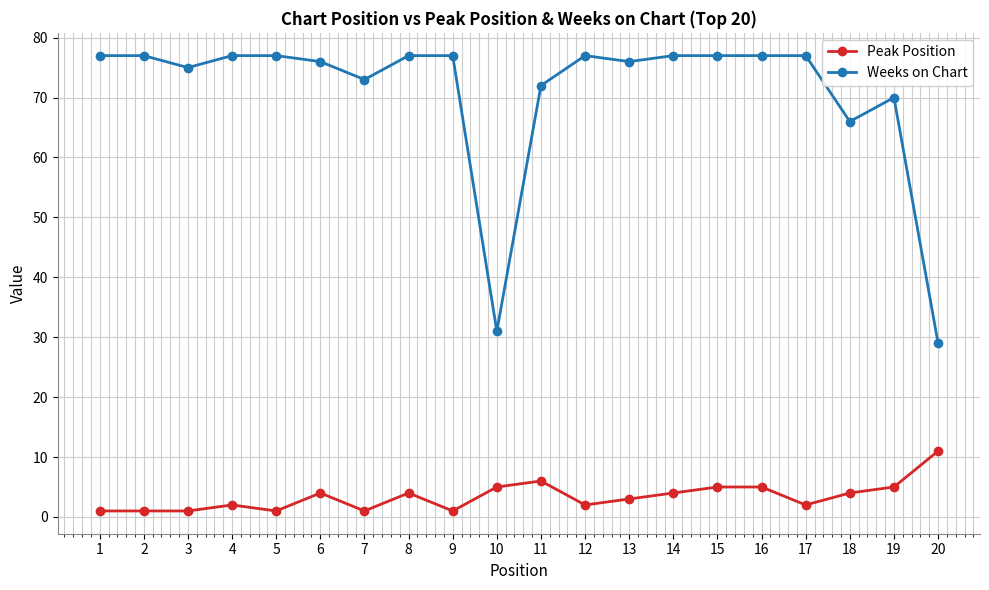

How many lines are shown in the chart?

2